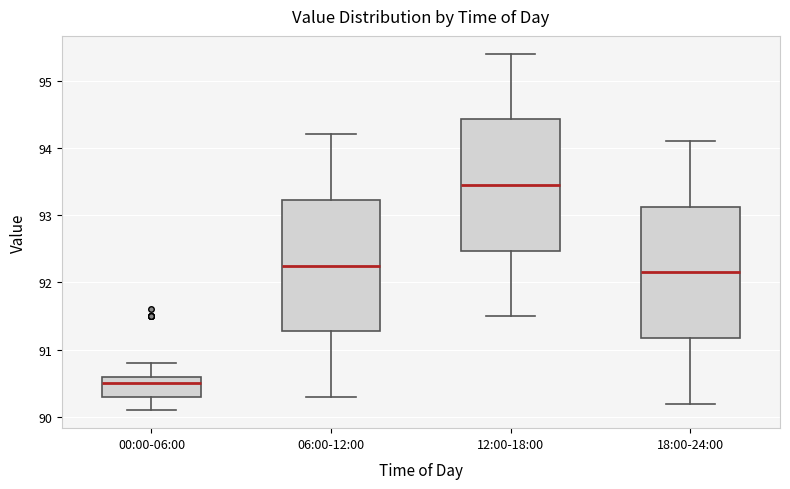

Reading left to right, transcribe this box plot: for each box, give where its median line is, the range the box spans, and where its two whiskers end, as read against the y-axis. The values are not printed on the chart, so give them approximately, as read against the axis.

00:00-06:00: median 90.5, box 90.3 to 90.6, whiskers 90.1 to 90.8
06:00-12:00: median 92.3, box 91.3 to 93.2, whiskers 90.3 to 94.2
12:00-18:00: median 93.5, box 92.5 to 94.4, whiskers 91.5 to 95.4
18:00-24:00: median 92.2, box 91.2 to 93.1, whiskers 90.2 to 94.1